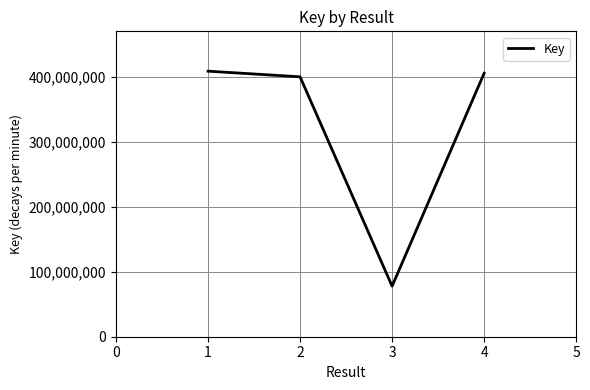

What is the approximate value at 1, to the nearest 100?

408837900